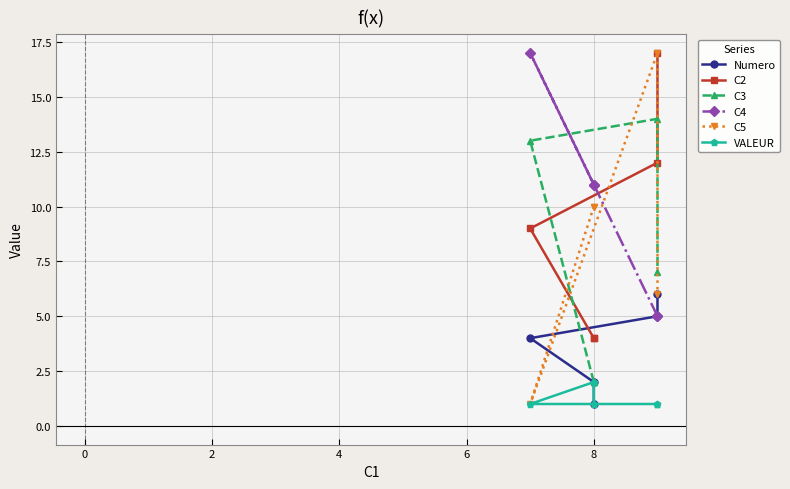

How many intersections are there between C3 and C2?

2